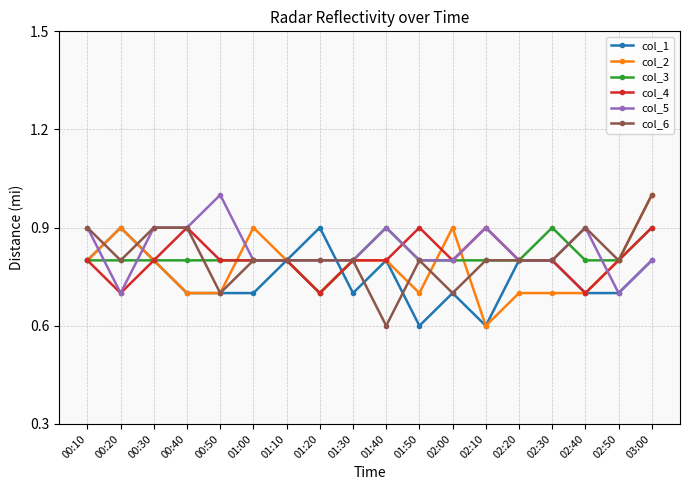

At which category is the sum across all series the highest?

03:00